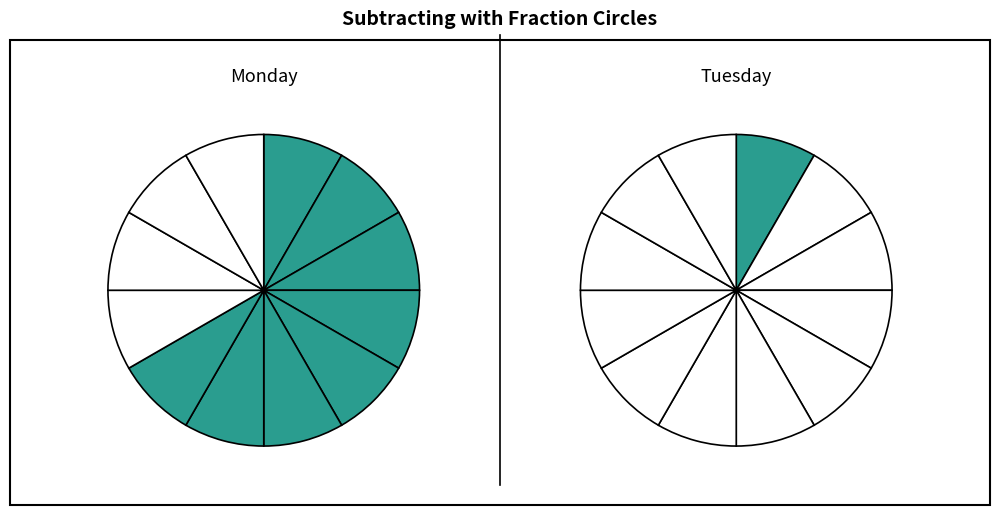

Combined, what portion of the pie is 10 and 12?

16.7%